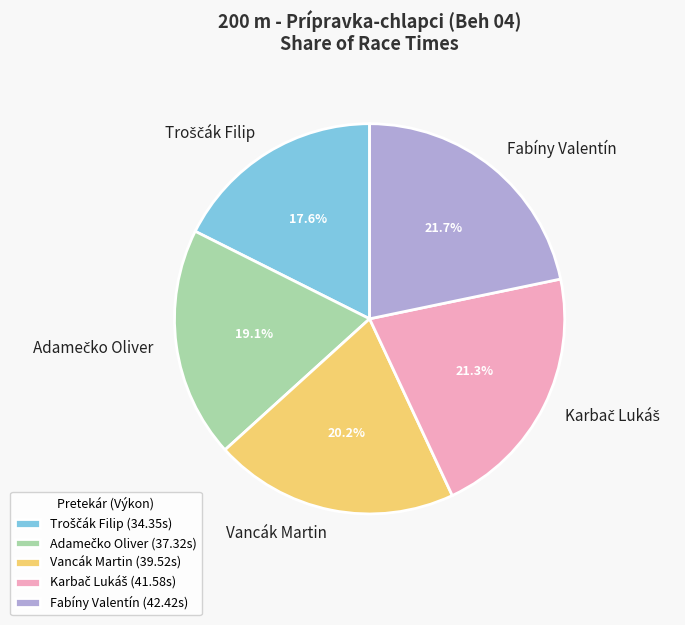

Do Fabíny Valentín and Vancák Martin together represent more than half of the pie?

No